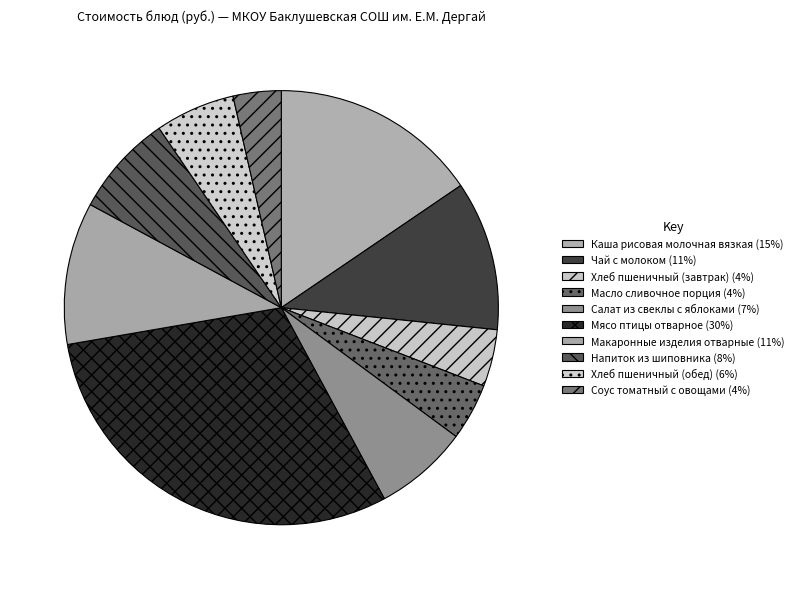

Count the number of slices in the pie.

10